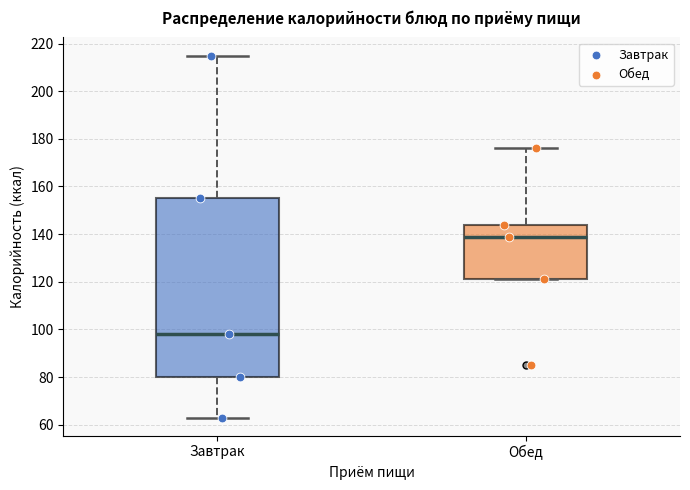

Which box's median line is the lowest?

Завтрак